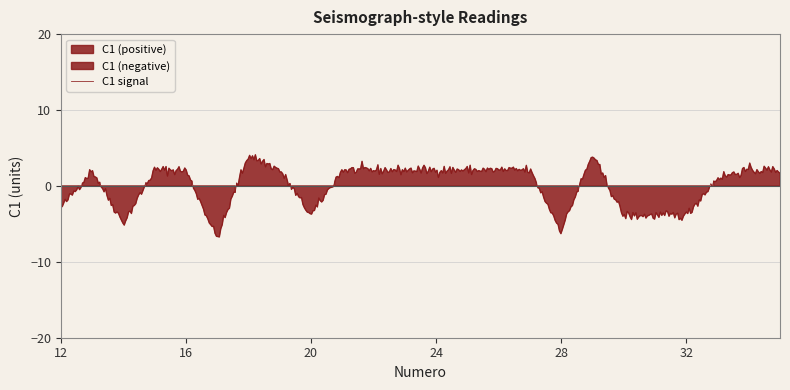

List the labels in order of value, largest first.

18, 29, 13, 15, 16, 19, 21, 22, 23, 24, 25, 26, 27, 34, 35, 33, 12, 20, 30, 31, 32, 14, 28, 17